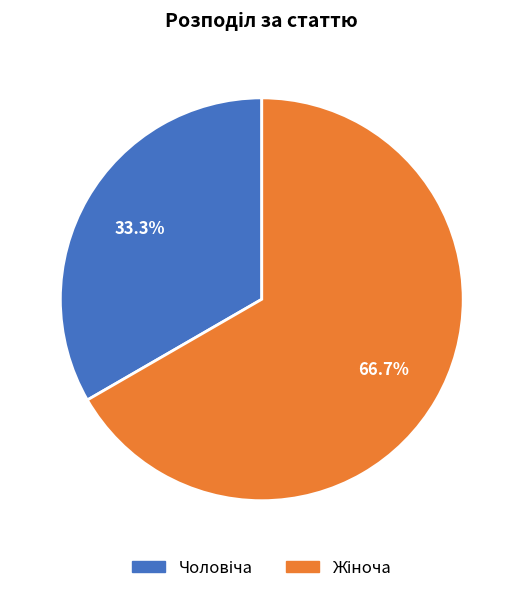

Does any single category account for the majority?

Yes